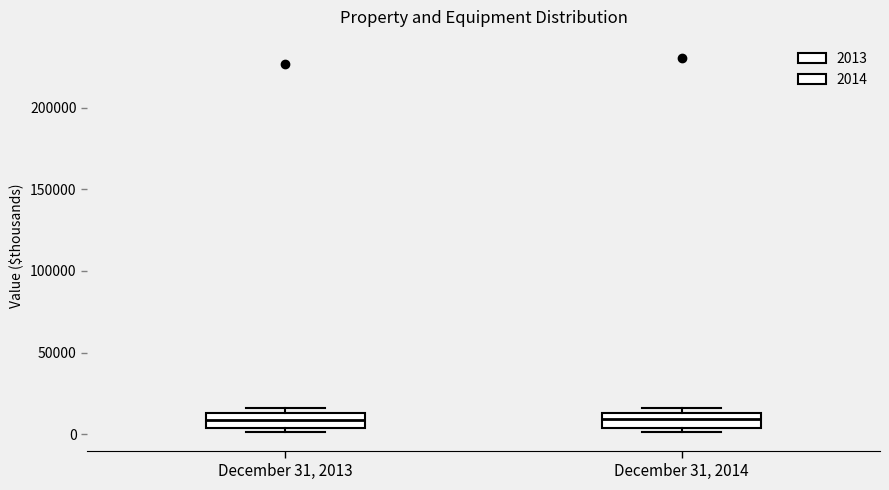

Reading left to right, read every box against the y-axis: the position of its median line, the range the box covers, and the ends of its whiskers. The values are not printed on the chart, so give them approximately, as read against the axis.

December 31, 2013: median 10000, box 5000 to 15000, whiskers 0 to 15000 (just above the box's upper edge)
December 31, 2014: median 10000, box 5000 to 15000, whiskers 0 to 15000 (just above the box's upper edge)